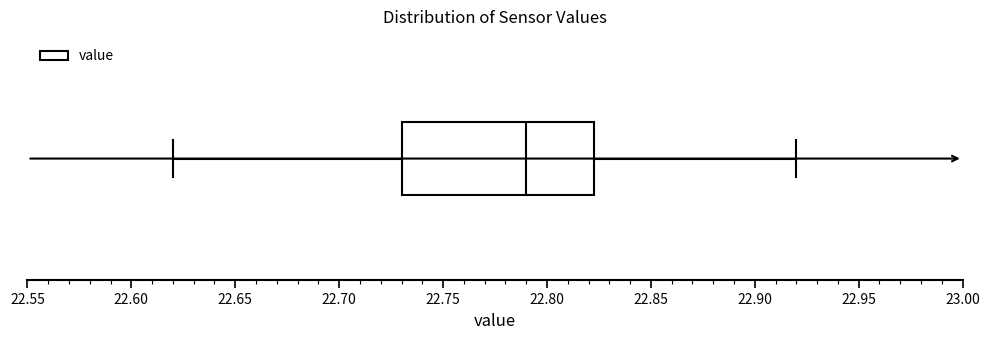

Transcribe this box plot: give where the median line is, the range the box spans, and where the two whiskers end, as read against the x-axis. The values are not printed on the chart, so give them approximately, as read against the axis.

median 22.790, box 22.730 to 22.825, whiskers 22.620 to 22.920